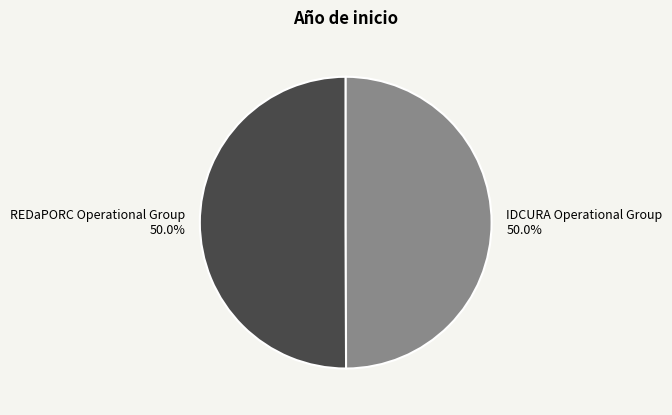

What percentage is NOT represented by IDCURA Operational Group?

50.0%